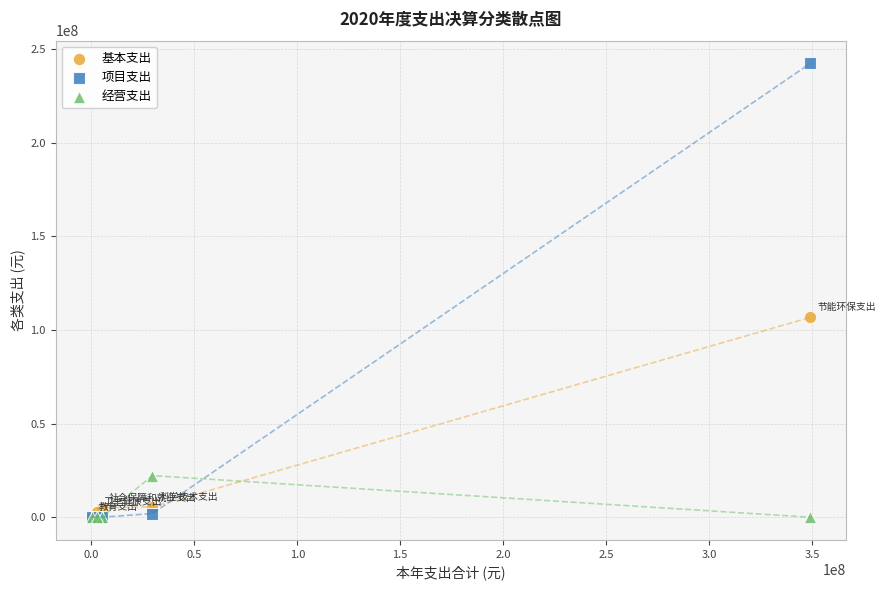

Across all series, what Y value is closest to 121177530?

106719635.0